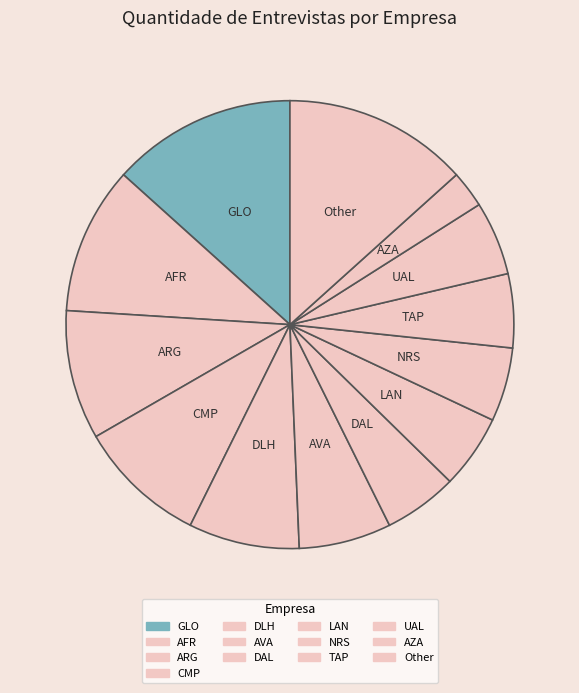

What is the smallest slice in the pie chart?

AZA